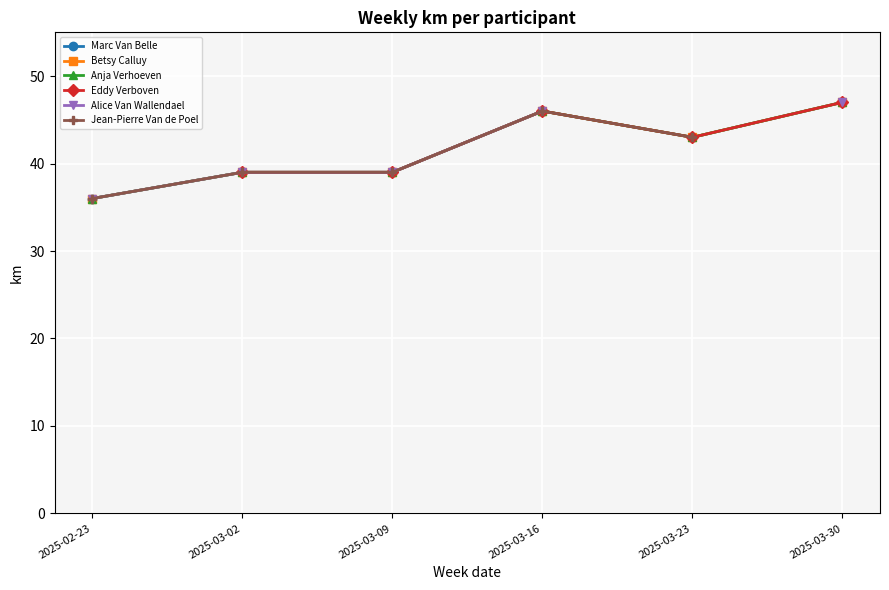

True or false: Eddy Verboven and Betsy Calluy intersect in this chart.

False